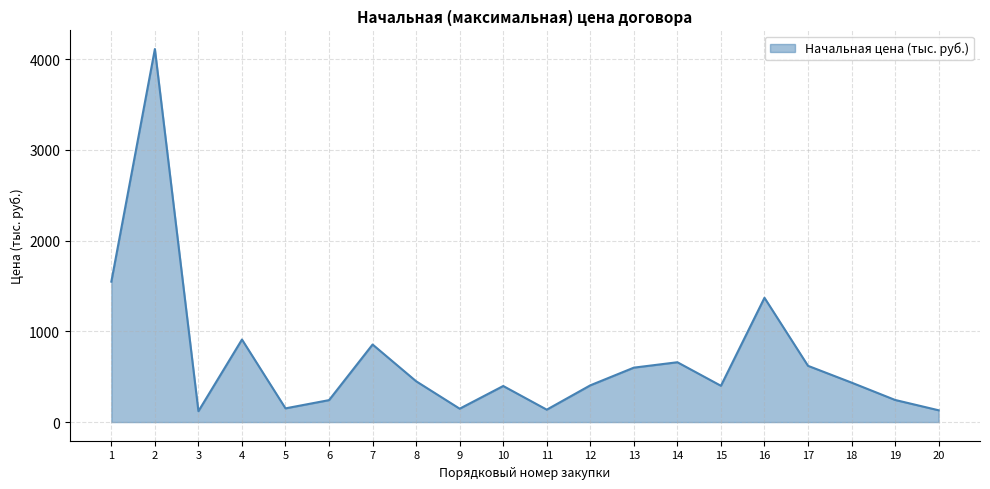

Which has a higher value, 18 or 17?

17